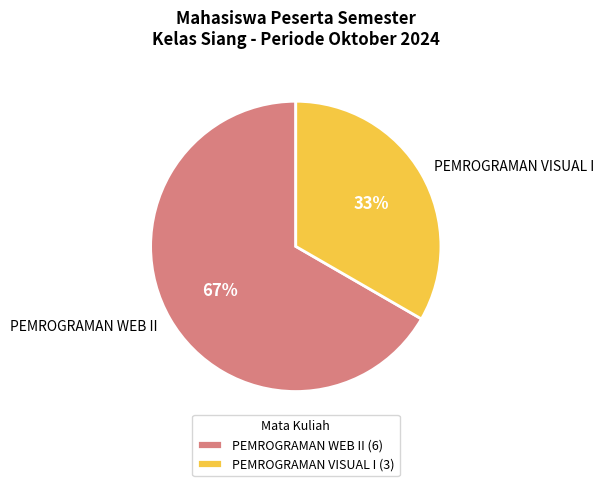

Combined, do PEMROGRAMAN VISUAL I and PEMROGRAMAN WEB II account for over 50%?

Yes